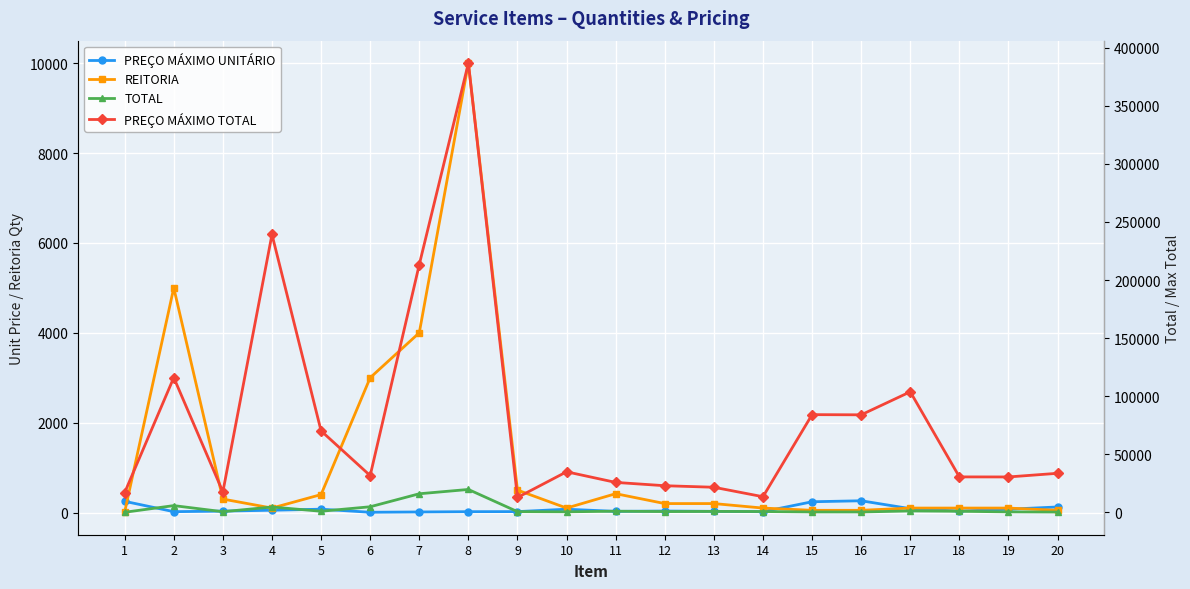

At which category is the sum across all series the highest?

8